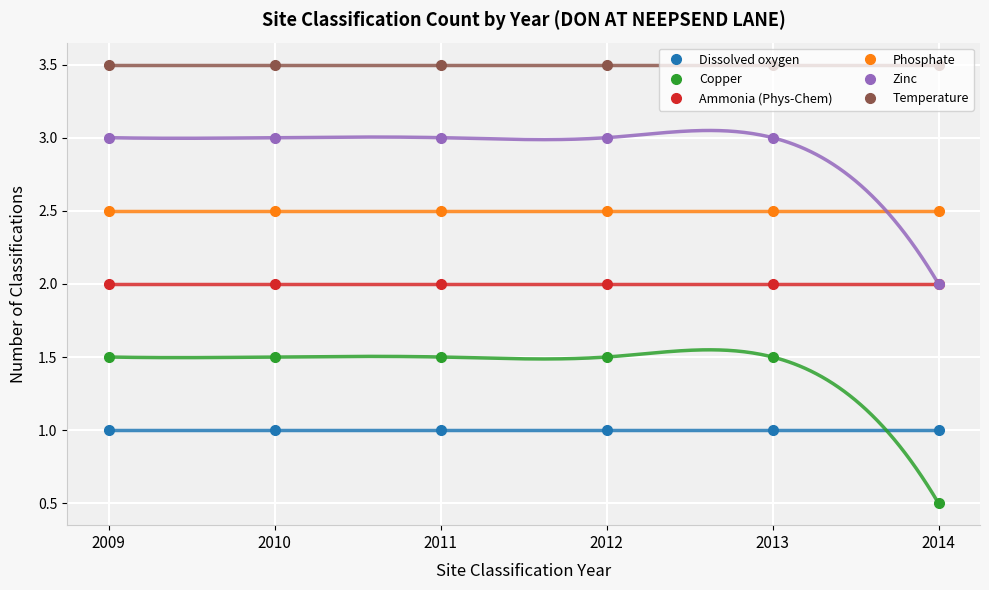

Which series has the widest spread of values?

Copper